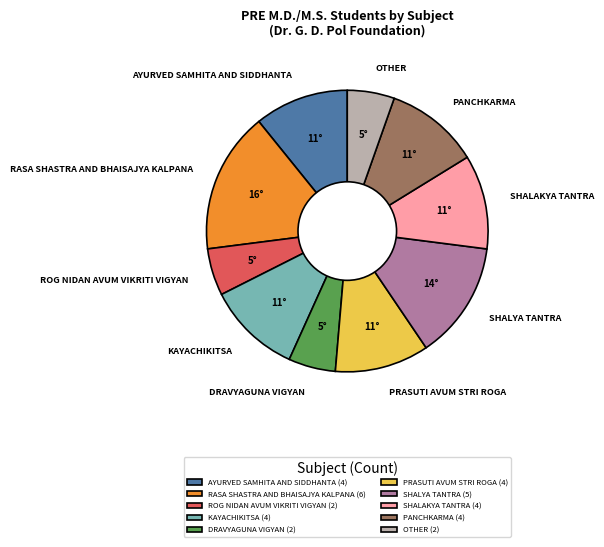

Which has a higher value, SHALAKYA TANTRA or ROG NIDAN AVUM VIKRITI VIGYAN?

SHALAKYA TANTRA